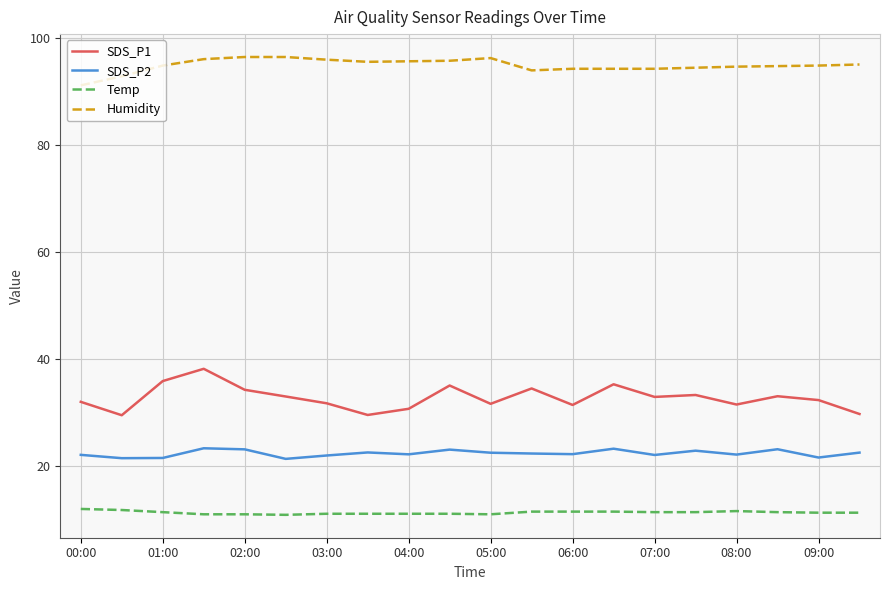

True or false: Humidity and Temp intersect in this chart.

False